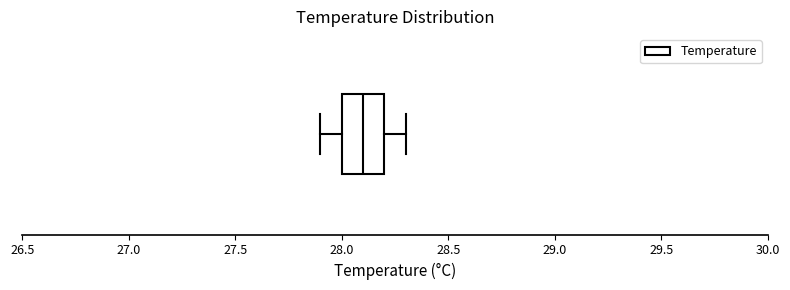

Where does the median line of the box sit on the x-axis? The values are not printed on the chart, so give them approximately, as read against the axis.

28.1